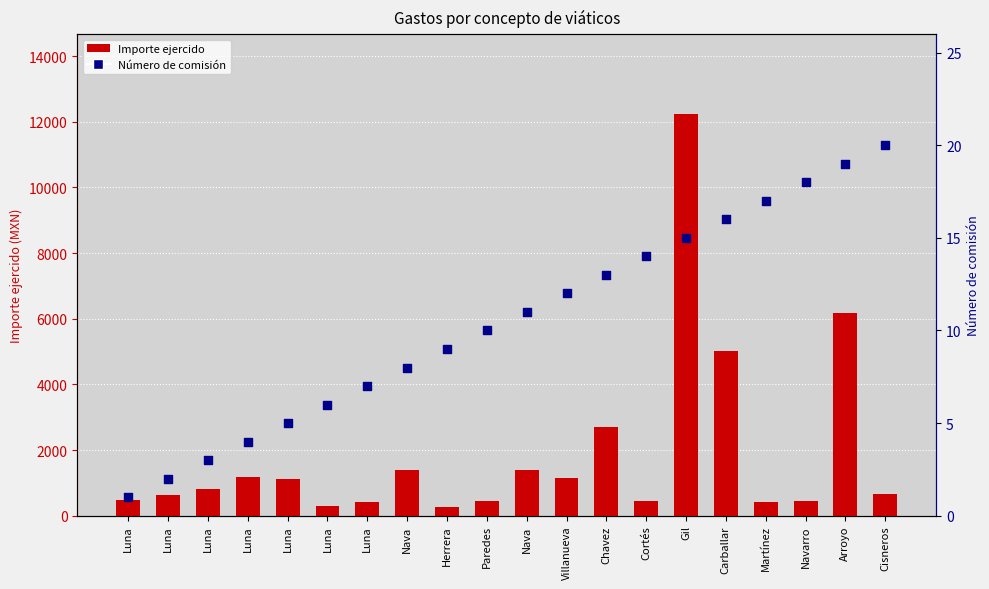

Which series has the widest spread of Y values?

Importe ejercido